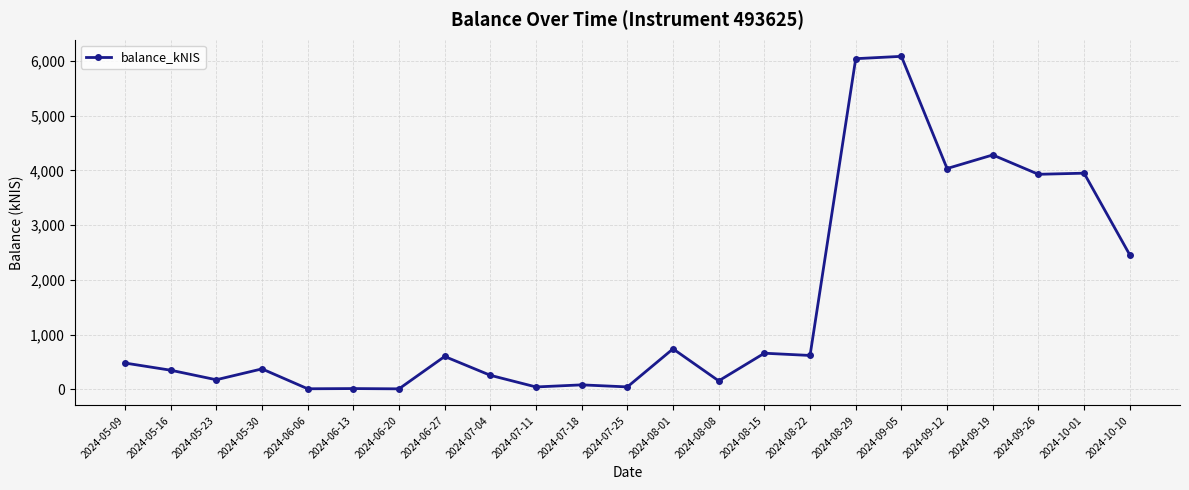

What is the difference between the maximum and second lowest values?

6075.0